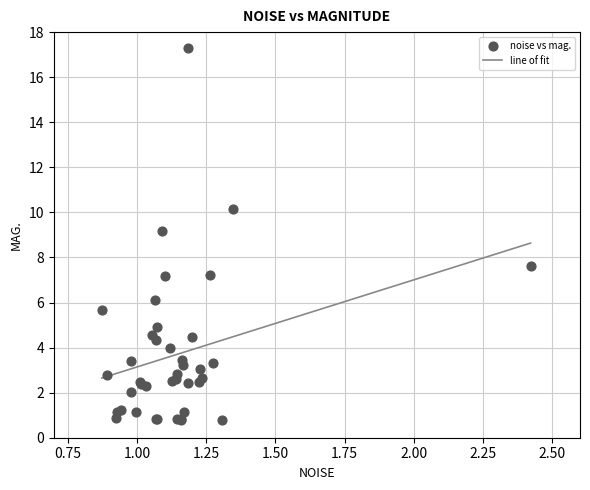

What Y value in the scatter plot is closest to 9?

9.2